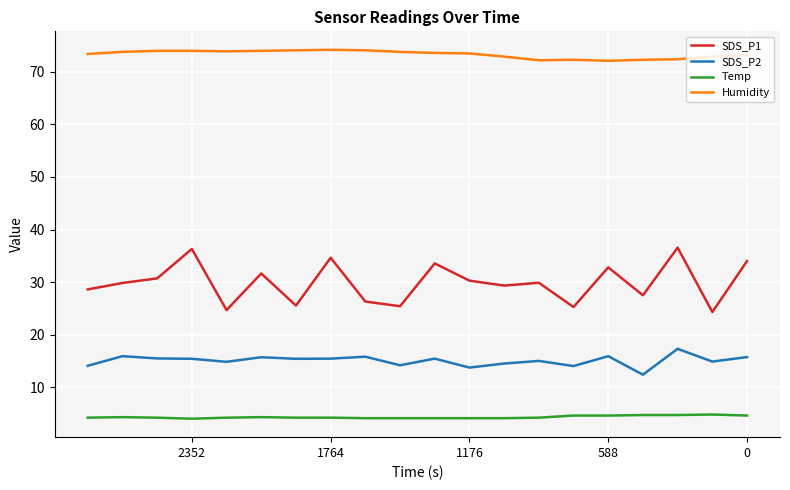

What is the difference between the maximum and minimum values in the Humidity series?

2.1